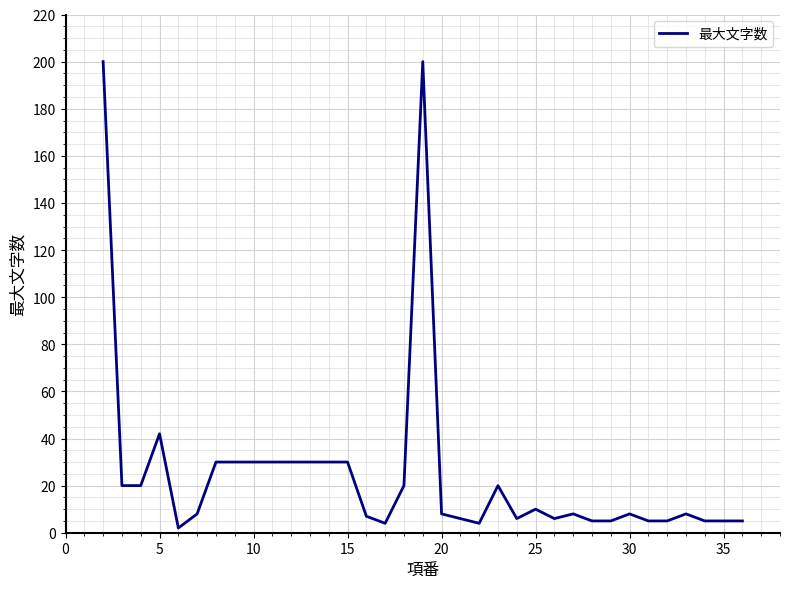

What is the maximum value shown in the chart?

200